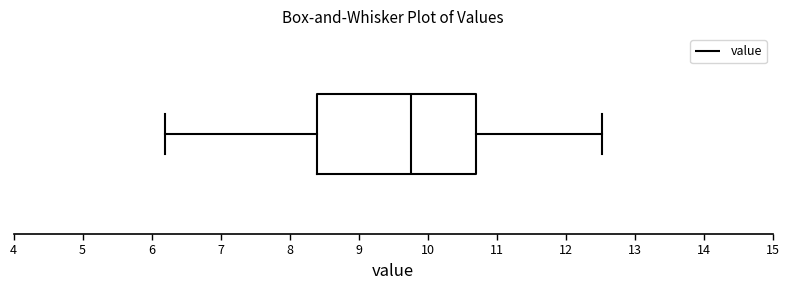

Transcribe this box plot: give where the median line is, the range the box spans, and where the two whiskers end, as read against the x-axis. The values are not printed on the chart, so give them approximately, as read against the axis.

median 9.8, box 8.4 to 10.7, whiskers 6.2 to 12.5